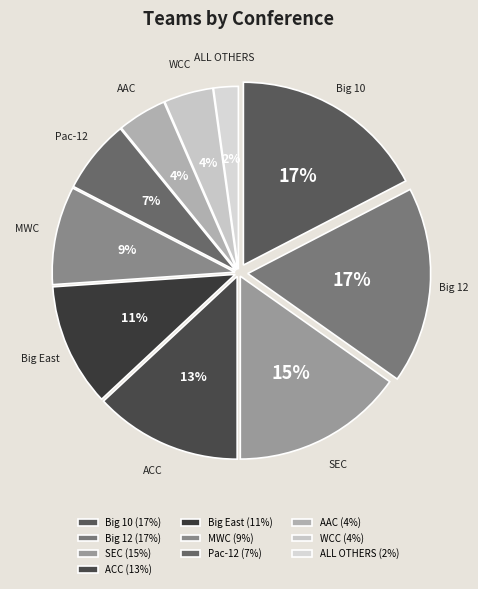

How many segments does this pie chart have?

10